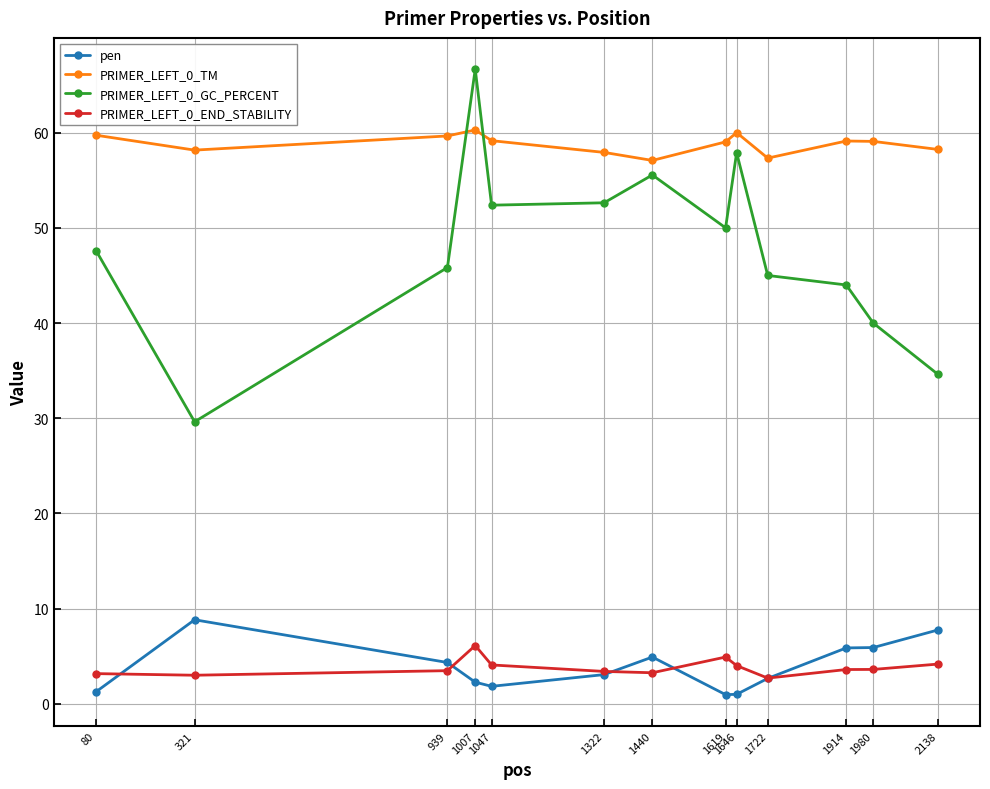

True or false: pen and PRIMER_LEFT_0_GC_PERCENT intersect in this chart.

False